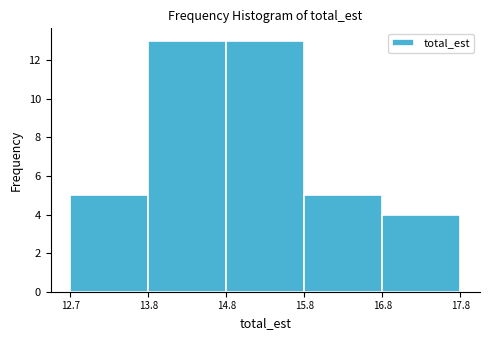

Reading left to right, transcribe this chart: for each bar, give the range it covers on the x-axis and its height. The values are not printed on the chart, so give them approximately, as read against the axis.

12.7 to 13.8: 5
13.8 to 14.8: 13
14.8 to 15.8: 13
15.8 to 16.8: 5
16.8 to 17.8: 4